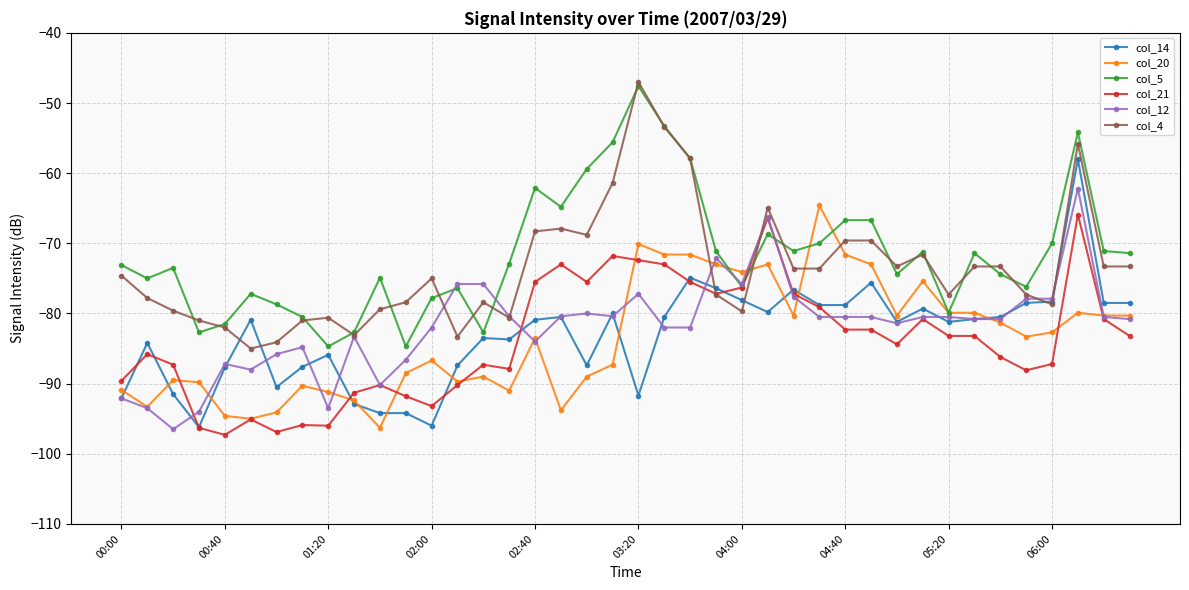

True or false: col_20 has more than 2 interior local peaks.

True